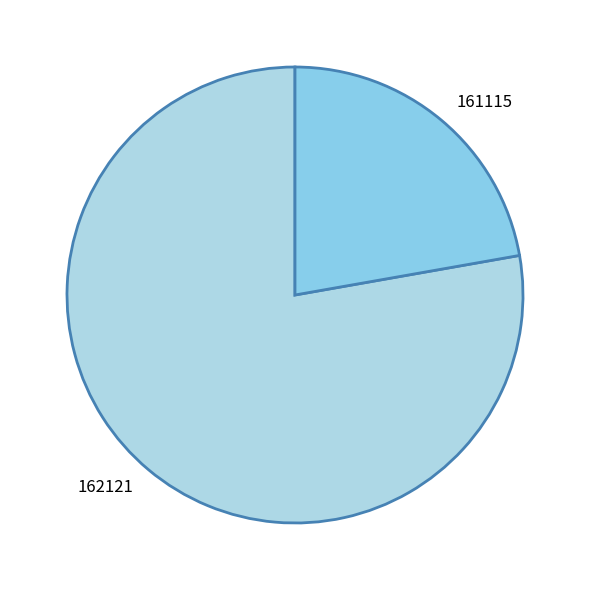

True or false: 162121 accounts for 92% of the total.

False